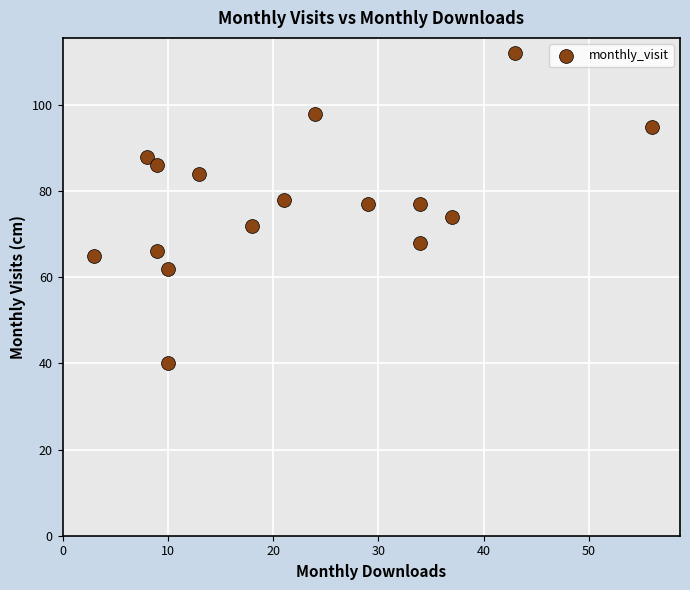

What is the range of X values (max minus min)?

53